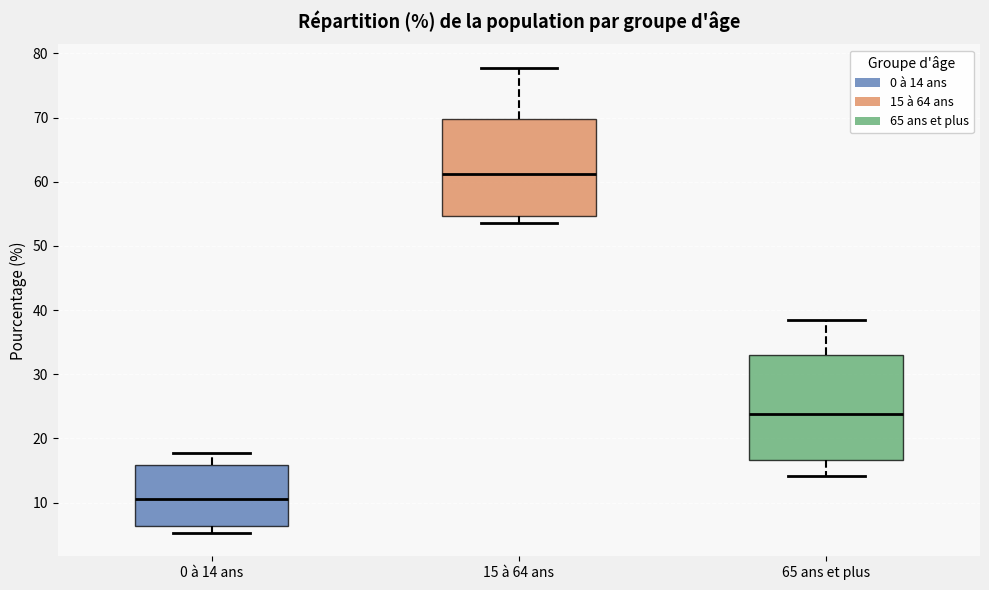

Which box's median line is the highest?

15 à 64 ans